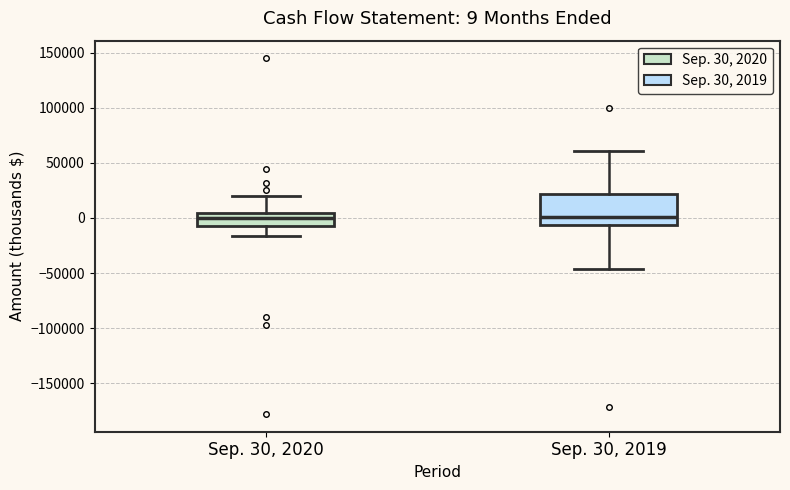

Which box is the tallest, from its lower edge to its upper edge?

Sep. 30, 2019